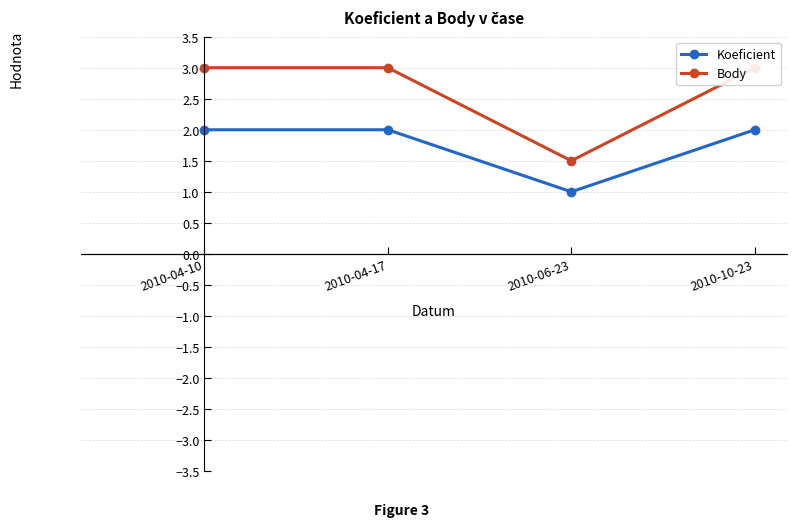

How many lines are shown in the chart?

2